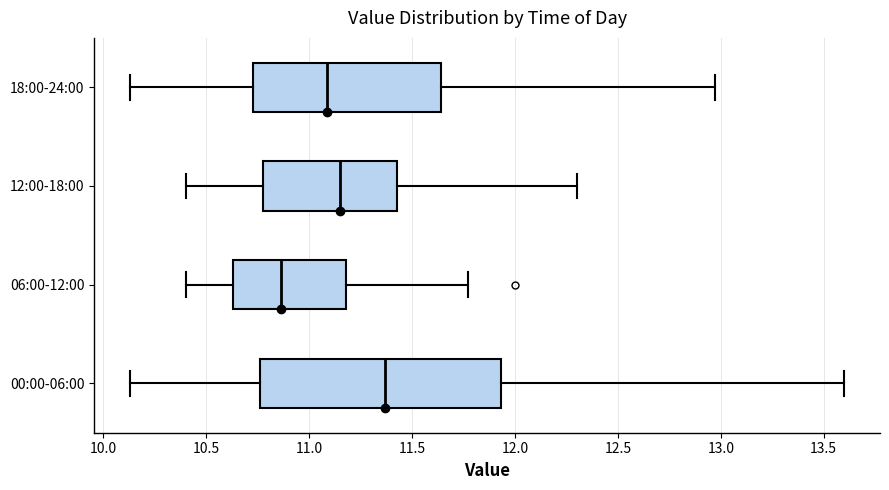

Which box's median line is the furthest to the left?

06:00-12:00